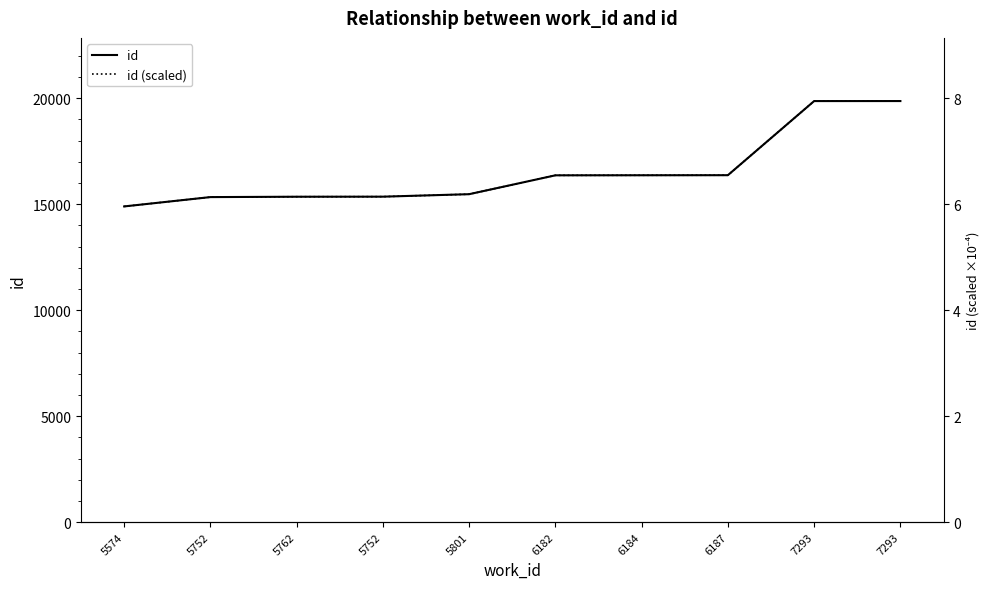

What is the value of the id (scaled) point at the 3rd from the left?

6.1